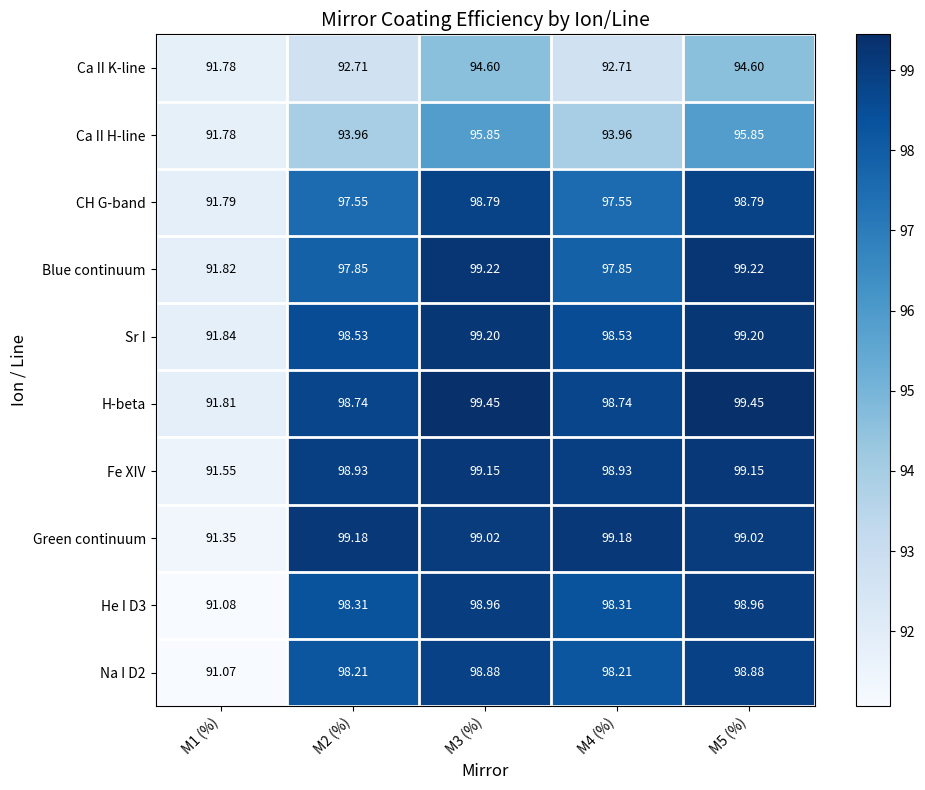

Which series has the largest total across all categories?

H-beta